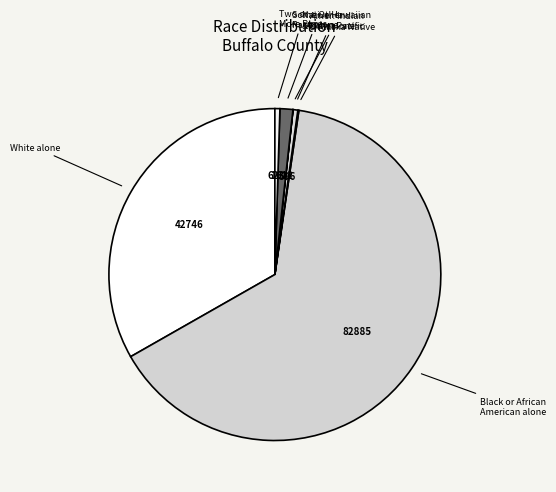

Combined, do White alone and Asian alone account for over 50%?

No